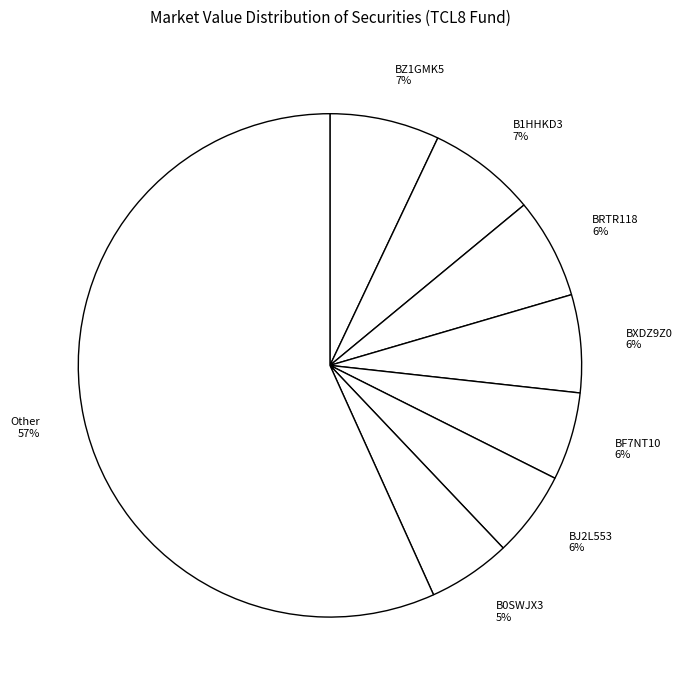

What is the largest slice in the pie chart?

Other